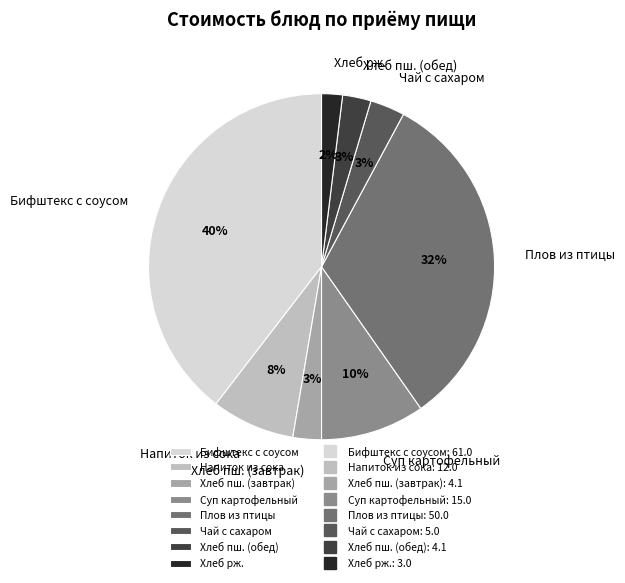

What is the smallest slice in the pie chart?

Хлеб рж.